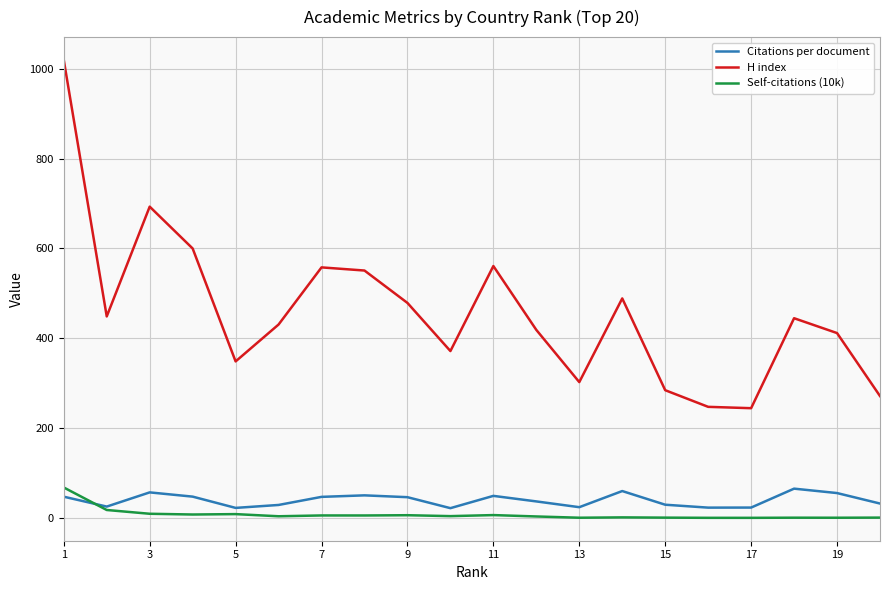

After their last crossing, which series has the higher values: Self-citations (10k) or Citations per document?

Citations per document